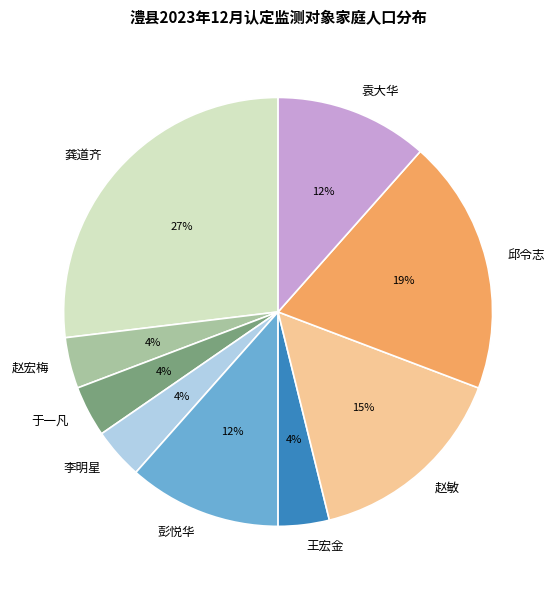

Does 于一凡 account for over 50% of the chart?

No